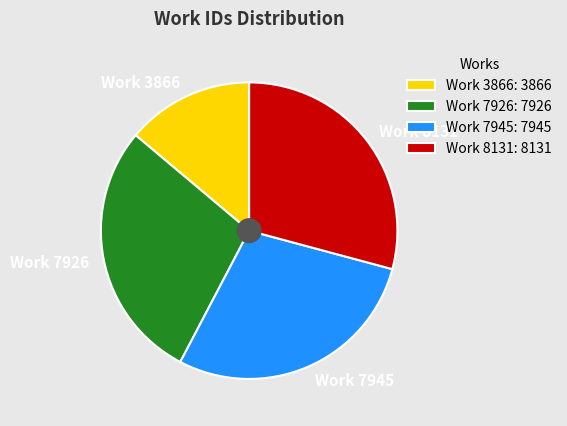

How many segments does this pie chart have?

4